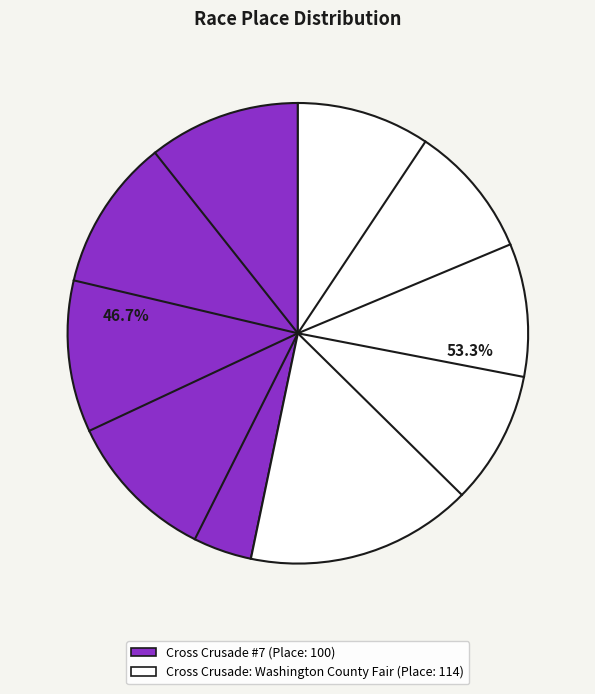

To the nearest percent, what is the difference between the Cross Crusade #7 and Cross Crusade: Washington County Fair slice percentages?

7%